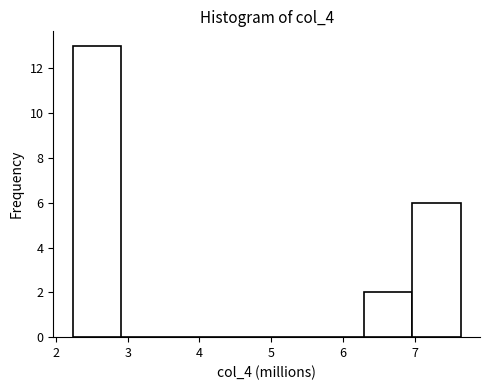

Reading left to right, list every bar in this chart as the range it spans on the x-axis followed by its height. Neither the bar edges nor the heights are printed on the chart, so give them approximately, as read against the axes.

2.2 to 2.9: 13
2.9 to 3.6: 0
3.6 to 4.3: 0
4.3 to 4.9: 0
4.9 to 5.6: 0
5.6 to 6.3: 0
6.3 to 7.0: 2
7.0 to 7.6: 6